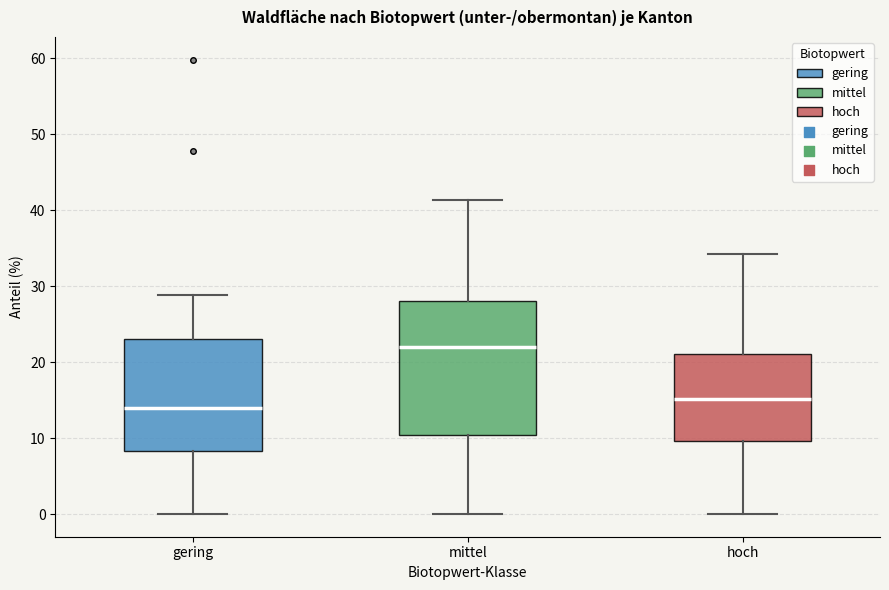

Which box's median line is the highest?

mittel